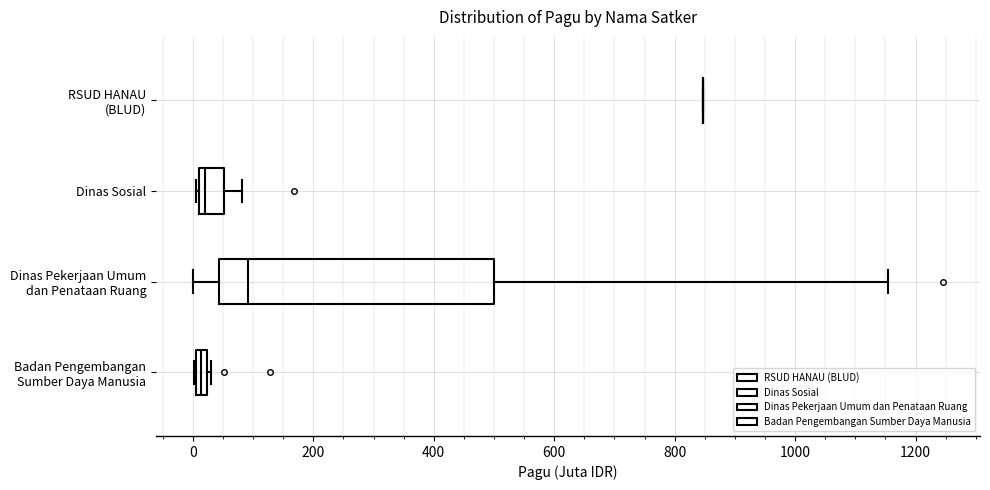

Where is the right edge of the box for Badan Pengembangan Sumber Daya Manusia on the x-axis? The values are not printed on the chart, so give them approximately, as read against the axis.

20